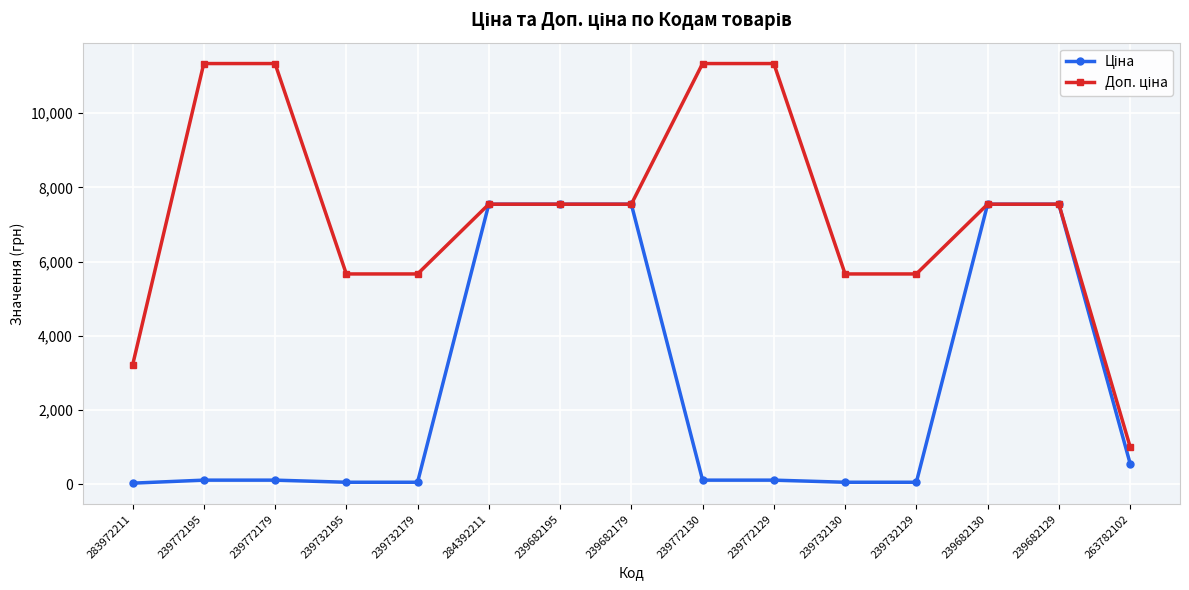

What is the maximum value shown in the chart?

11334.0